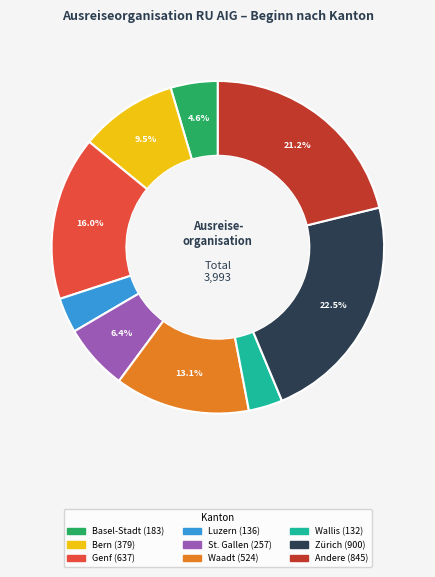

Is there a majority slice in this chart?

No